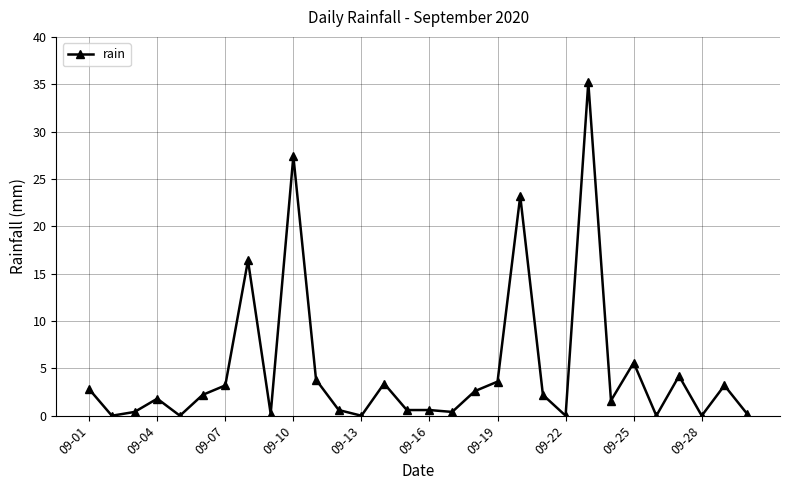

What is the greatest value displayed?

35.2